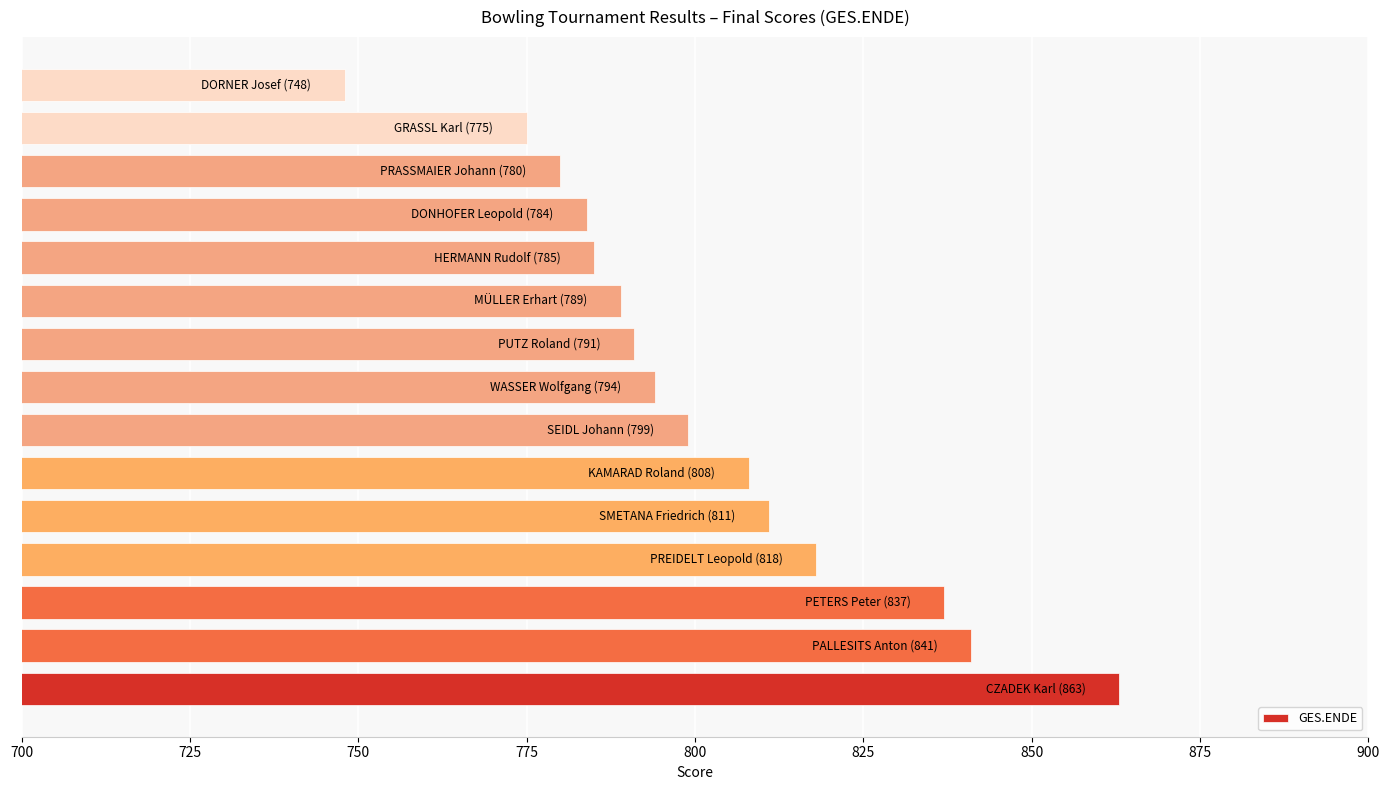

How many data points does each series have?

15